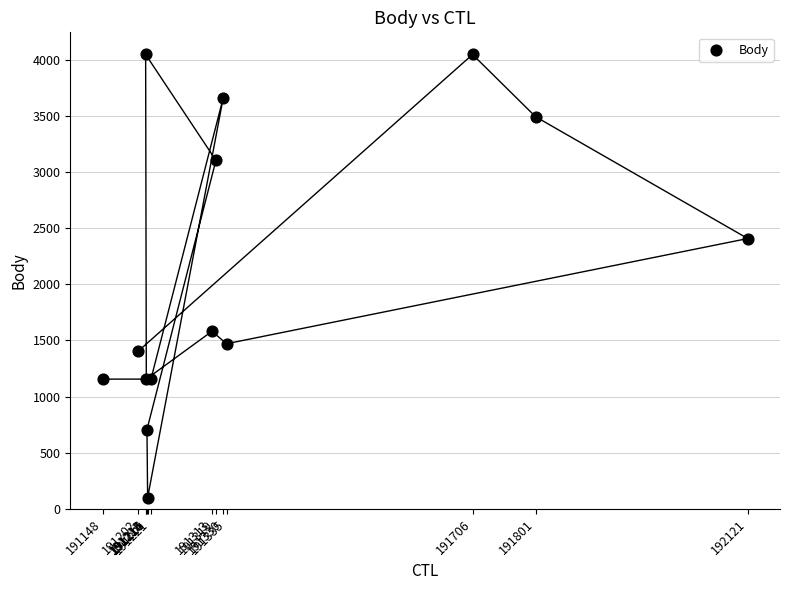

What Y value in the scatter plot is closest to 2074?

2408